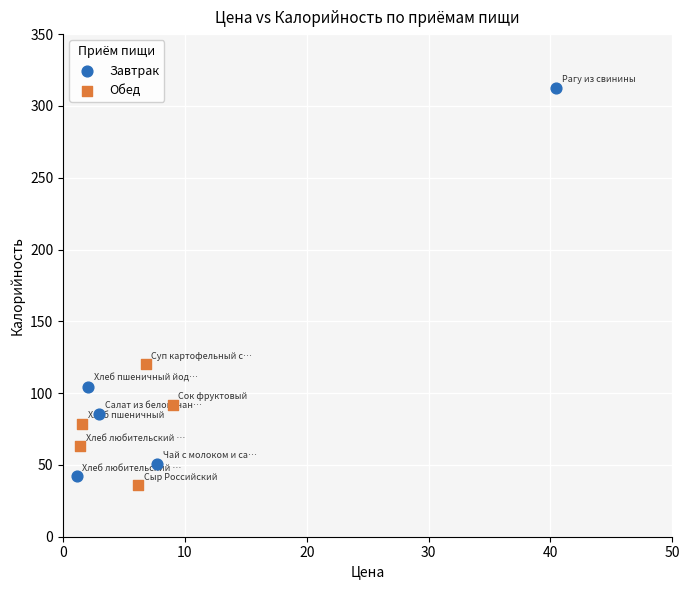

Which series reaches the maximum Y coordinate?

Завтрак